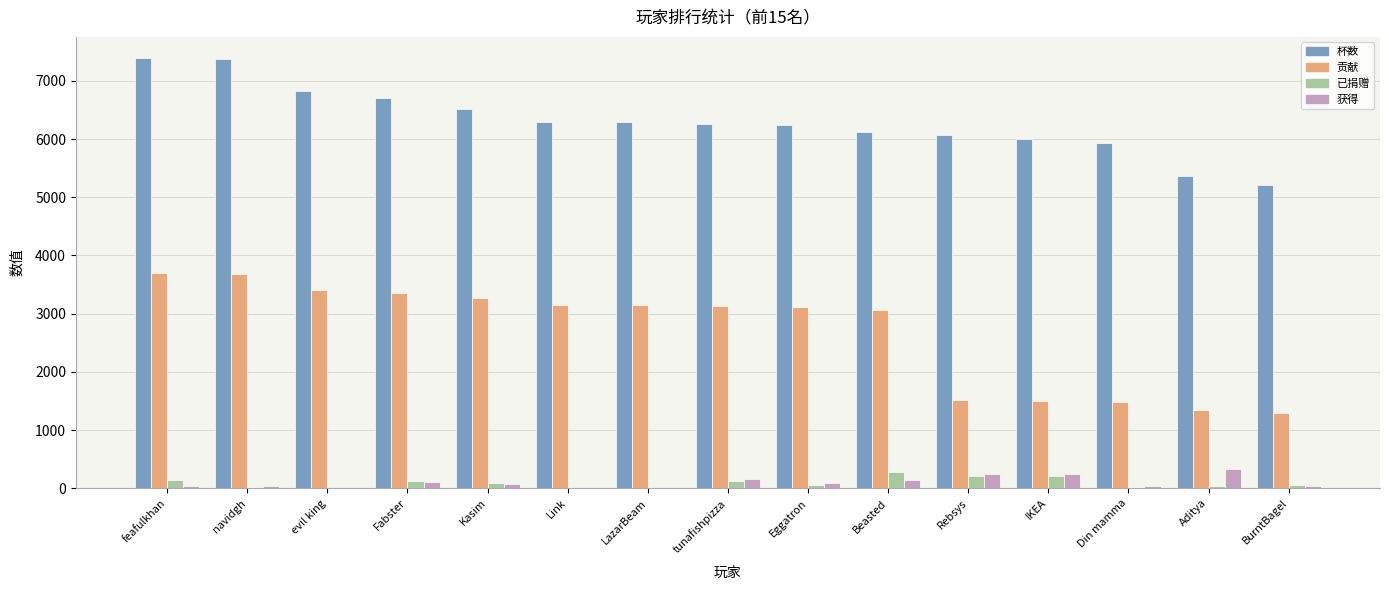

What is the highest value of the 已捐赠 series?

281